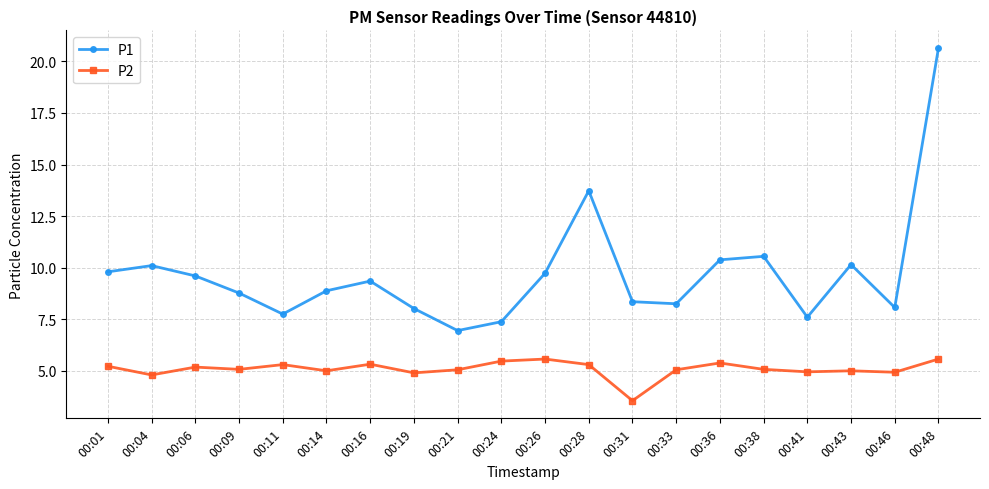

The value of P2 at 00:28 is 5.3. True or false?

True